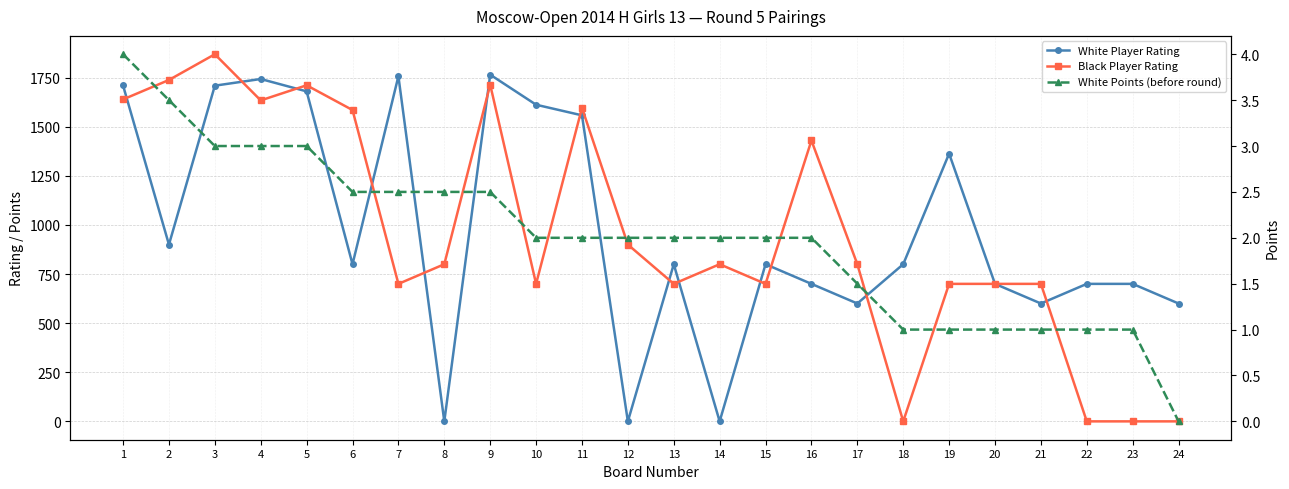

Reading left to right, list all the values displayed in this chart.

White Player Rating: 1=1710.0	2=900.0	3=1709.0	4=1743.0	5=1680.0	6=800.0	7=1757.0	8=0.0	9=1765.0	10=1612.0	11=1558.0	12=0.0	13=800.0	14=0.0	15=800.0	16=700.0	17=600.0	18=800.0	19=1363.0	20=700.0	21=600.0	22=700.0	23=700.0	24=600.0
Black Player Rating: 1=1639.0	2=1738.0	3=1869.0	4=1634.0	5=1711.0	6=1585.0	7=700.0	8=800.0	9=1714.0	10=700.0	11=1596.0	12=900.0	13=700.0	14=800.0	15=700.0	16=1430.0	17=800.0	18=0.0	19=700.0	20=700.0	21=700.0	22=0.0	23=0.0	24=0.0
White Points (before round): 1=4.0	2=3.5	3=3.0	4=3.0	5=3.0	6=2.5	7=2.5	8=2.5	9=2.5	10=2.0	11=2.0	12=2.0	13=2.0	14=2.0	15=2.0	16=2.0	17=1.5	18=1.0	19=1.0	20=1.0	21=1.0	22=1.0	23=1.0	24=0.0